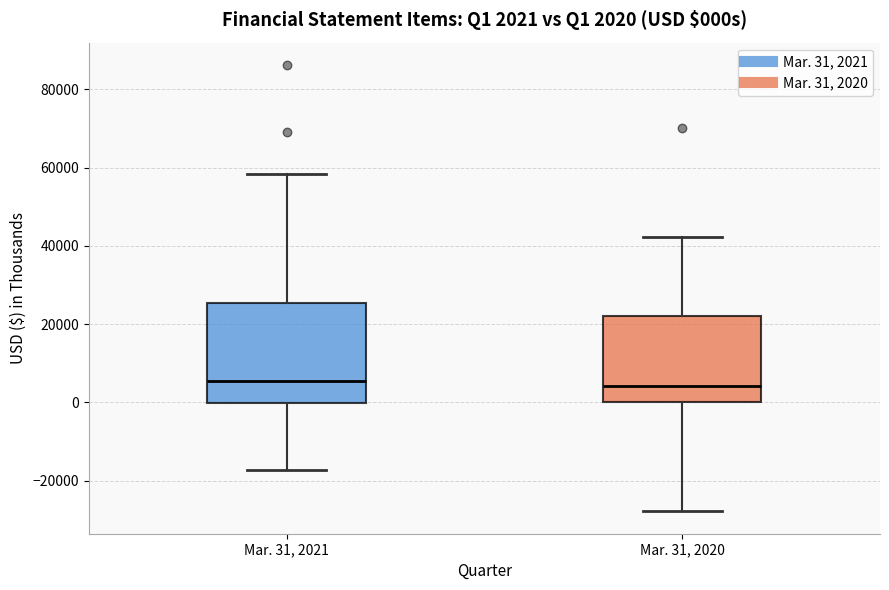

Which box is the tallest, from its lower edge to its upper edge?

Mar. 31, 2021